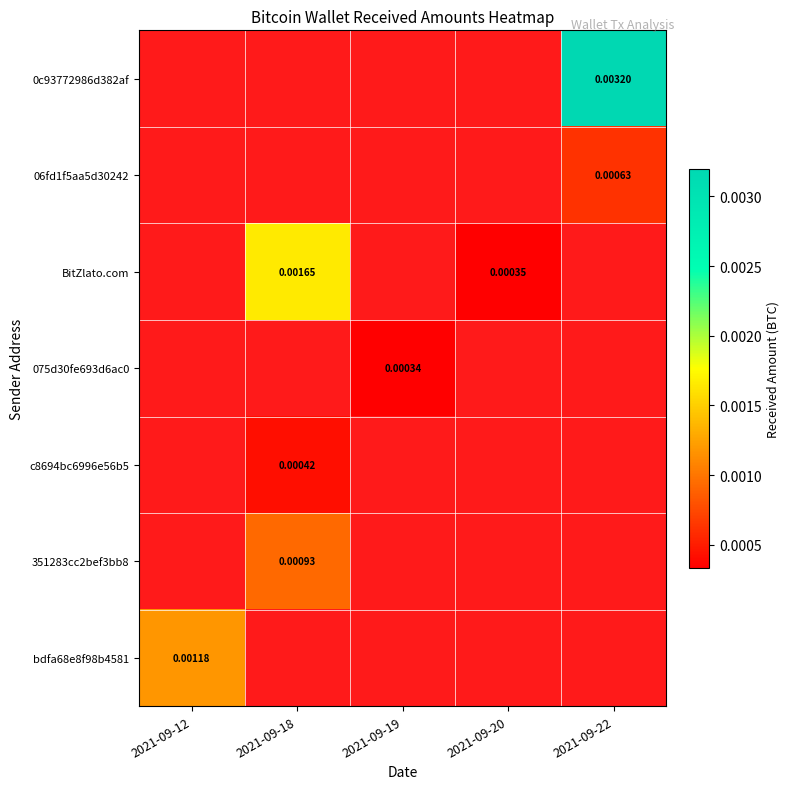

The value of 351283cc2bef3bb8 at 2021-09-18 is 0.0. True or false?

False